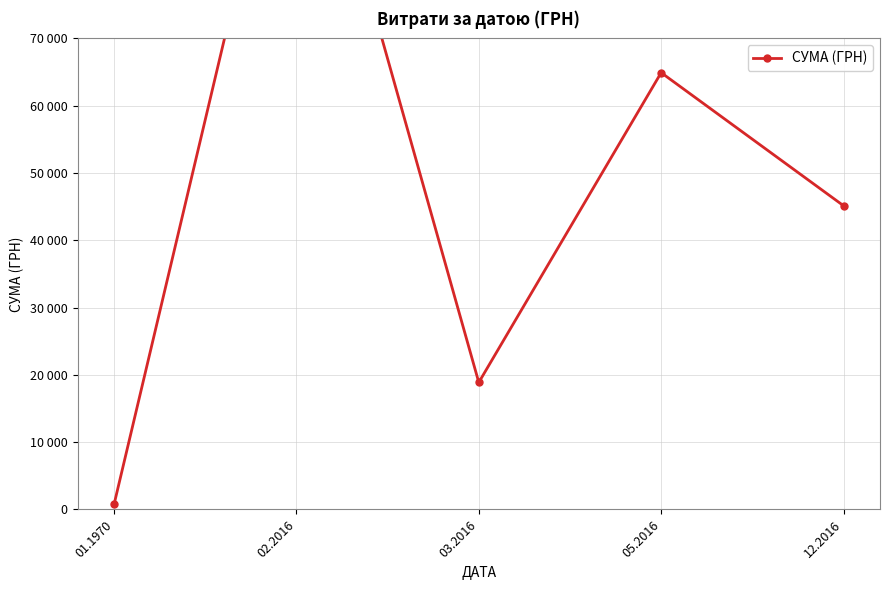

Read the value at 03.2016.

18876.9